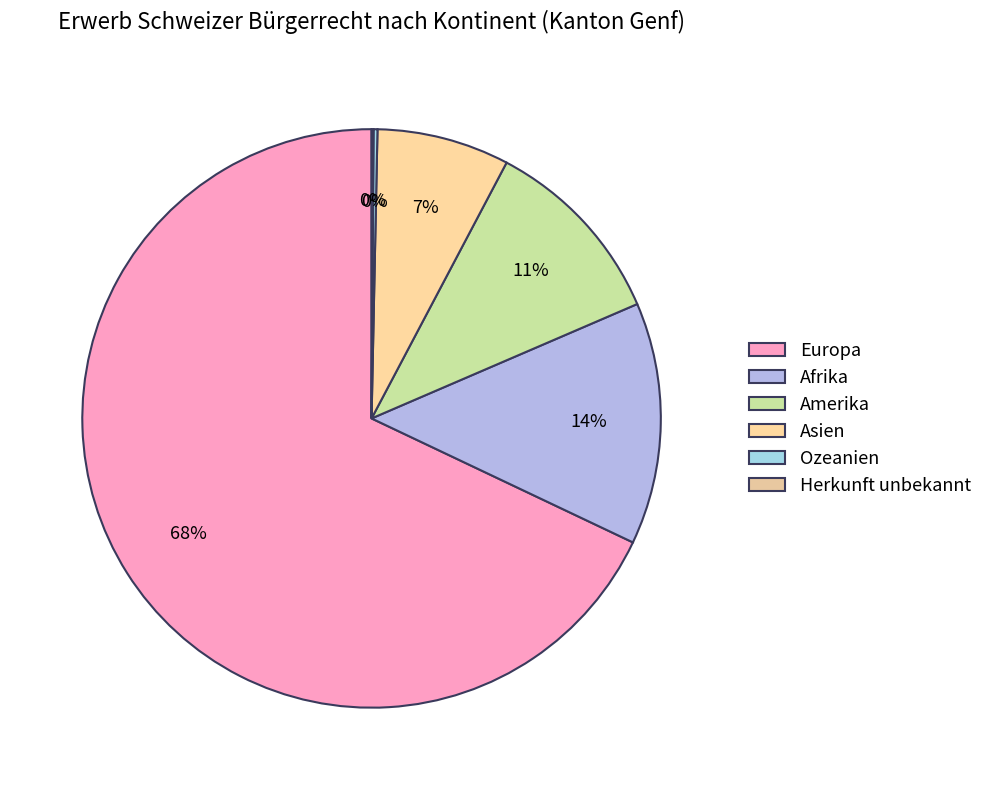

Is it true that Herkunft unbekannt is 1% of the pie?

False